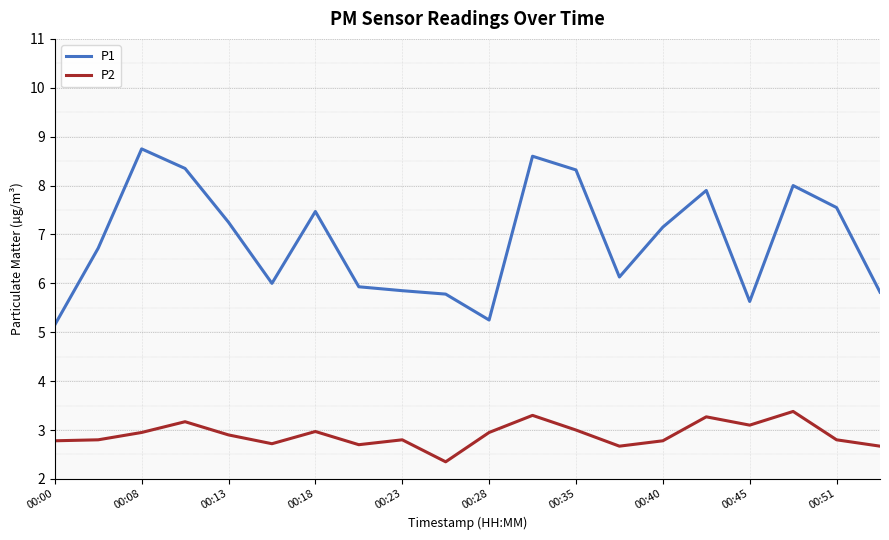

Rank the series by their average value, from highest to lowest.

P1, P2